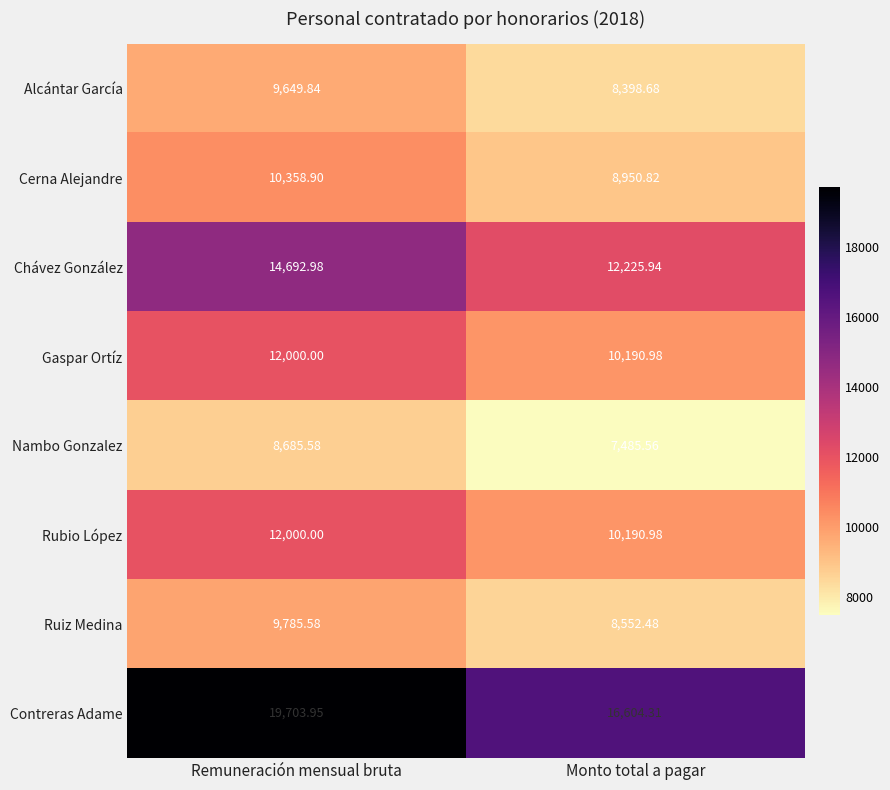

Which category has the lowest value across all series?

Monto total a pagar